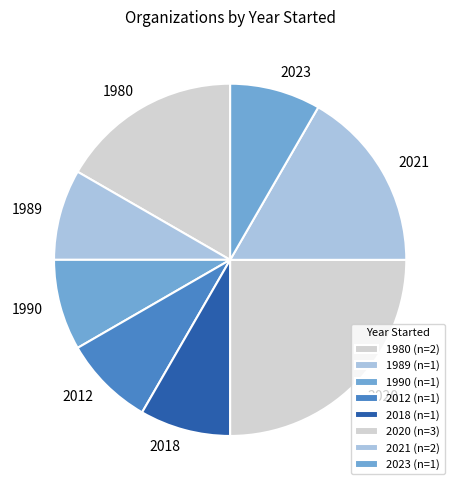

Between 1990 and 2020, which is larger?

2020